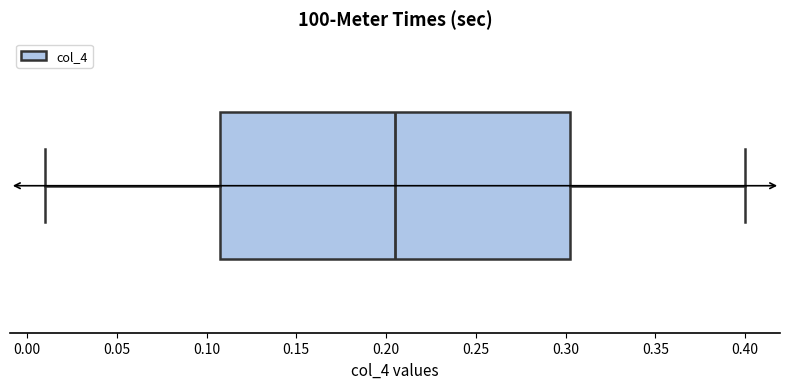

Transcribe this box plot: give where the median line is, the range the box spans, and where the two whiskers end, as read against the x-axis. The values are not printed on the chart, so give them approximately, as read against the axis.

median 0.205, box 0.110 to 0.305, whiskers 0.010 to 0.400